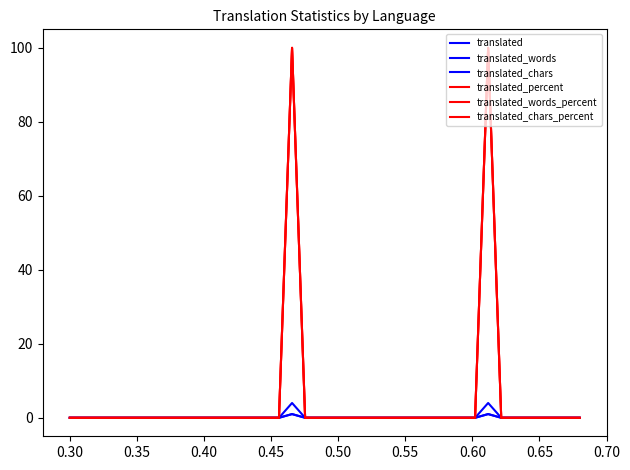

Is this an area chart (filled region under the line)?

No